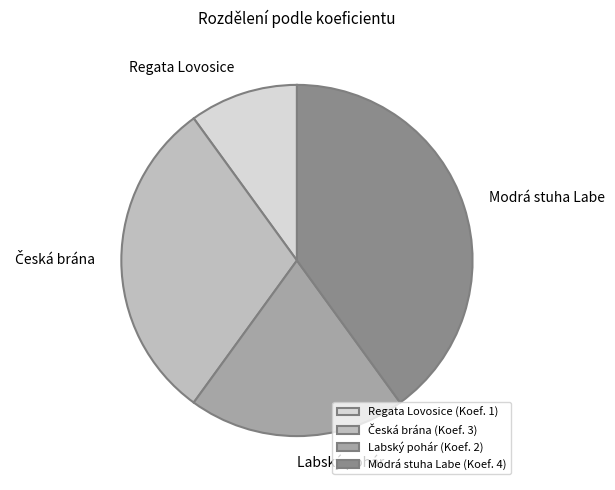

Which slice is the largest?

Modrá stuha Labe